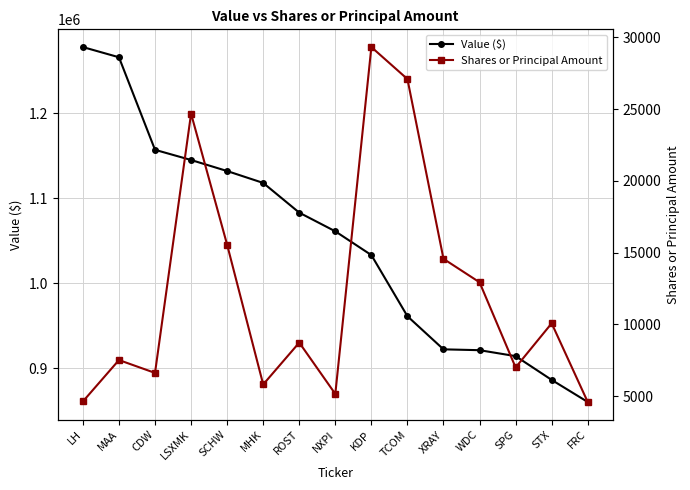

Reading left to right, what are all the values shown in this chart?

Value ($): 1278000	1266000	1157000	1145000	1132000	1118000	1083000	1061000	1033000	961000	922000	921000	914000	886000	860000
Shares or Principal Amount: 4633	7518	6622	24684	15550	5818	8734	5157	29321	27093	14568	12935	7003	10078	4597